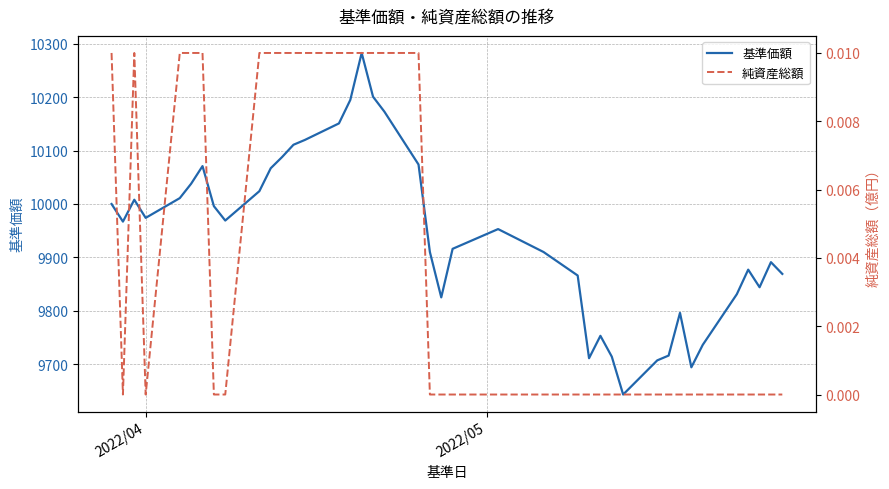

What is the minimum value for 基準価額?

9643